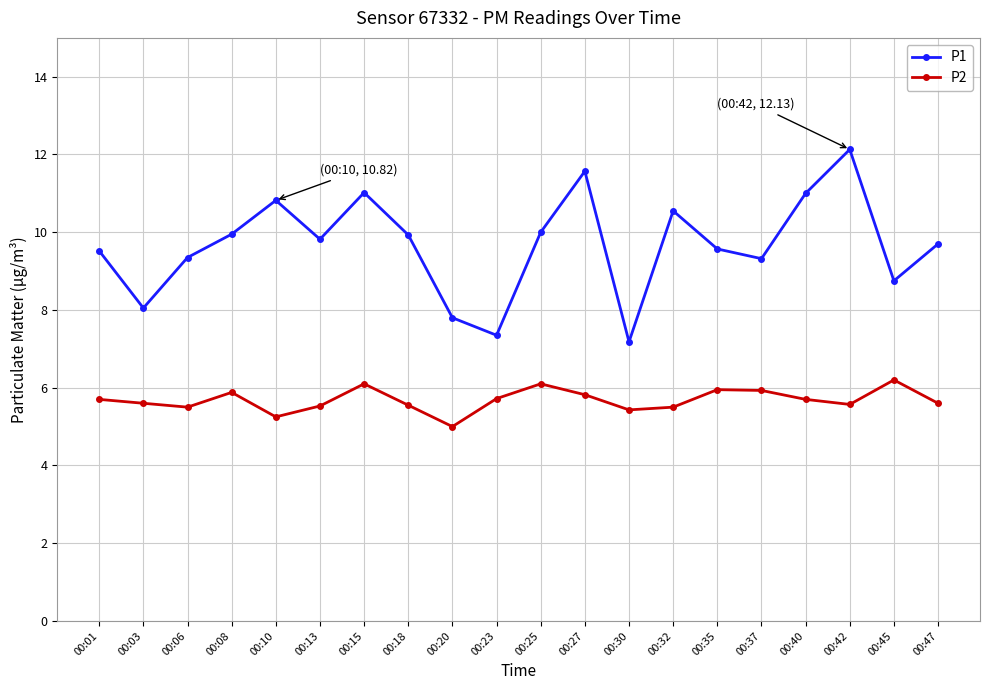

Which category has the highest value in the P1 series?

00:42